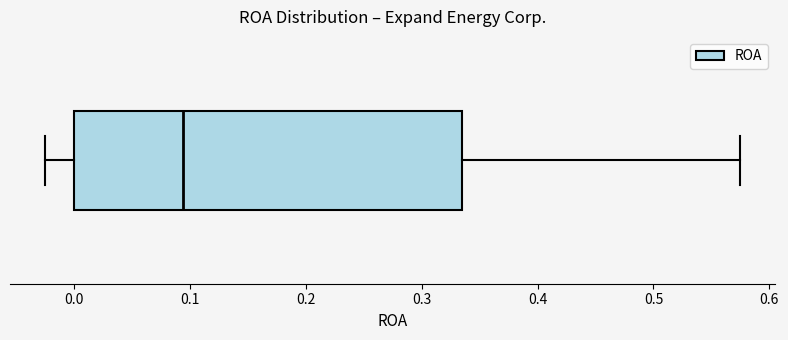

Where does the left whisker of the box end on the x-axis? The values are not printed on the chart, so give them approximately, as read against the axis.

-0.03